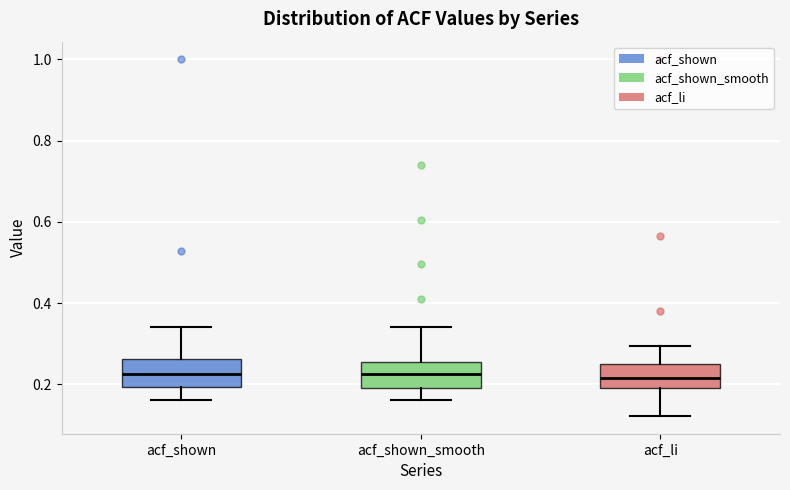

Reading left to right, read every box against the y-axis: the position of its median line, the range the box covers, and the ends of its whiskers. The values are not printed on the chart, so give them approximately, as read against the axis.

acf_shown: median 0.22, box 0.20 to 0.26, whiskers 0.16 to 0.34
acf_shown_smooth: median 0.22, box 0.20 to 0.26, whiskers 0.16 to 0.34
acf_li: median 0.22, box 0.20 to 0.26, whiskers 0.12 to 0.30